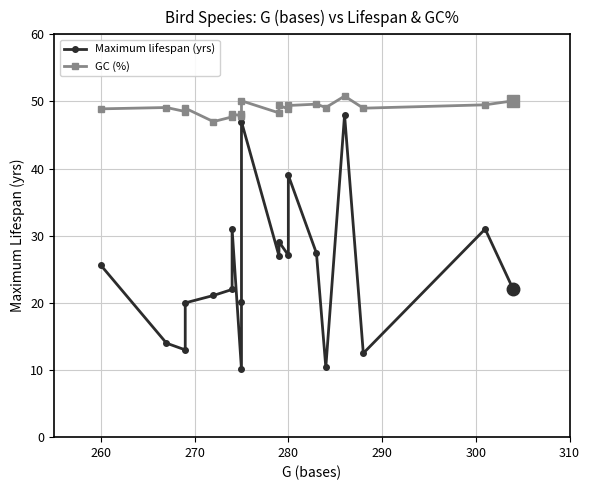

How many lines are shown in the chart?

2